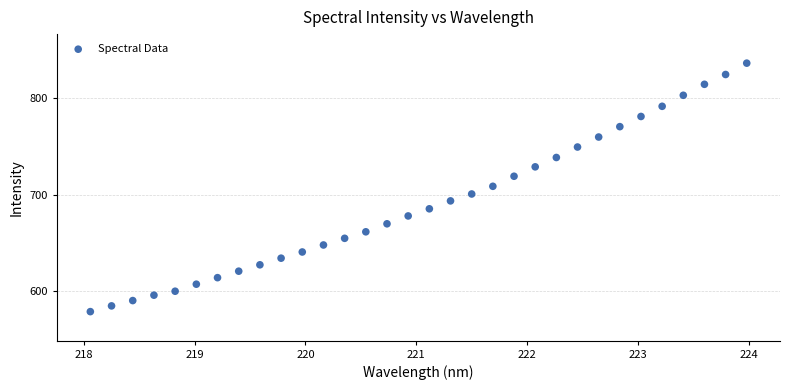

What is the range of X values (max minus min)?

5.9